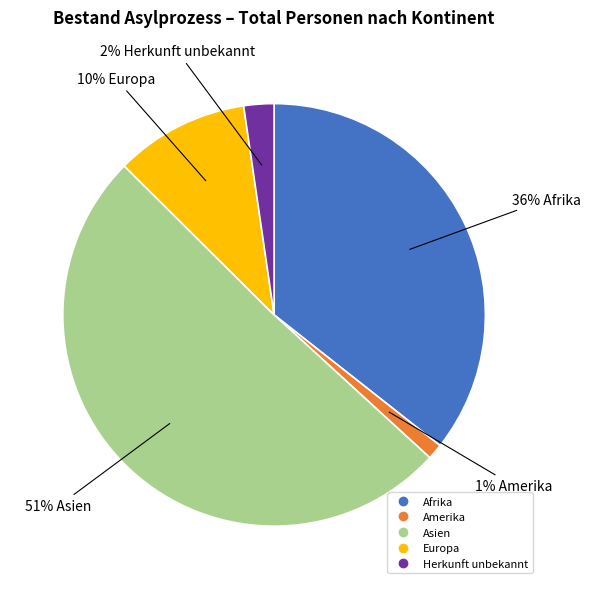

Is there any slice that represents more than half of the pie?

Yes